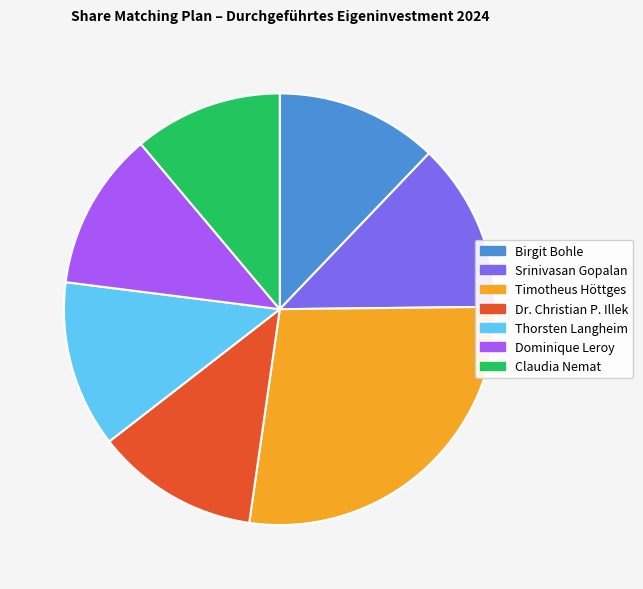

Does any single category account for the majority?

No